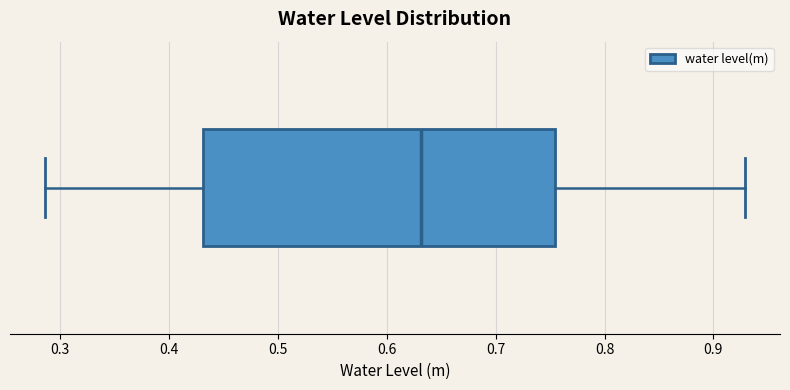

Read this box plot against the x-axis: the position of the median line, the range covered by the box, and the ends of both whiskers. The values are not printed on the chart, so give them approximately, as read against the axis.

median 0.63, box 0.43 to 0.75, whiskers 0.29 to 0.93